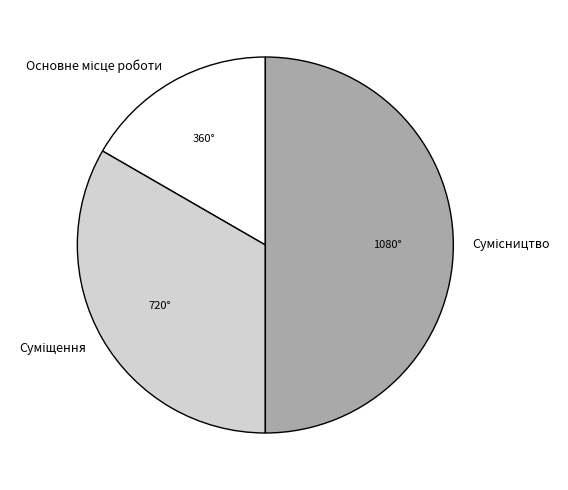

Which slice is the smallest?

Основне місце роботи